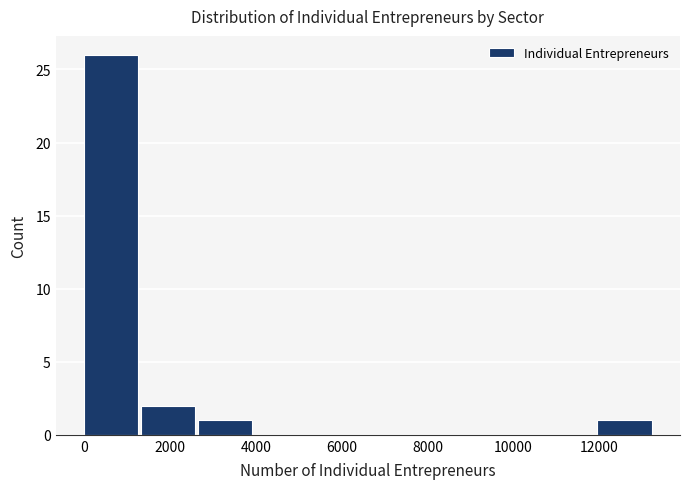

Reading left to right, list every bar in this chart as the range it spans on the x-axis followed by its height. Neither the bar edges nor the heights are printed on the chart, so give them approximately, as read against the axes.

0 to 1400: 26
1400 to 2600: 2
2600 to 4000: 1
4000 to 5400: 0
5400 to 6600: 0
6600 to 8000: 0
8000 to 9200: 0
9200 to 10600: 0
10600 to 12000: 0
12000 to 13200: 1